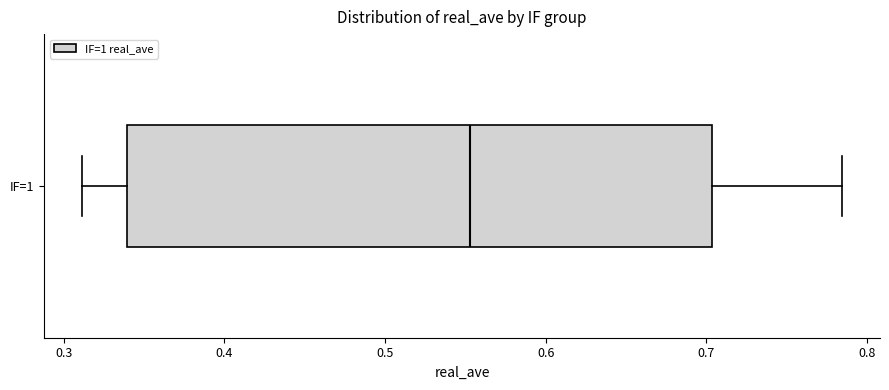

Where is the right edge of the box for IF=1 on the x-axis? The values are not printed on the chart, so give them approximately, as read against the axis.

0.70